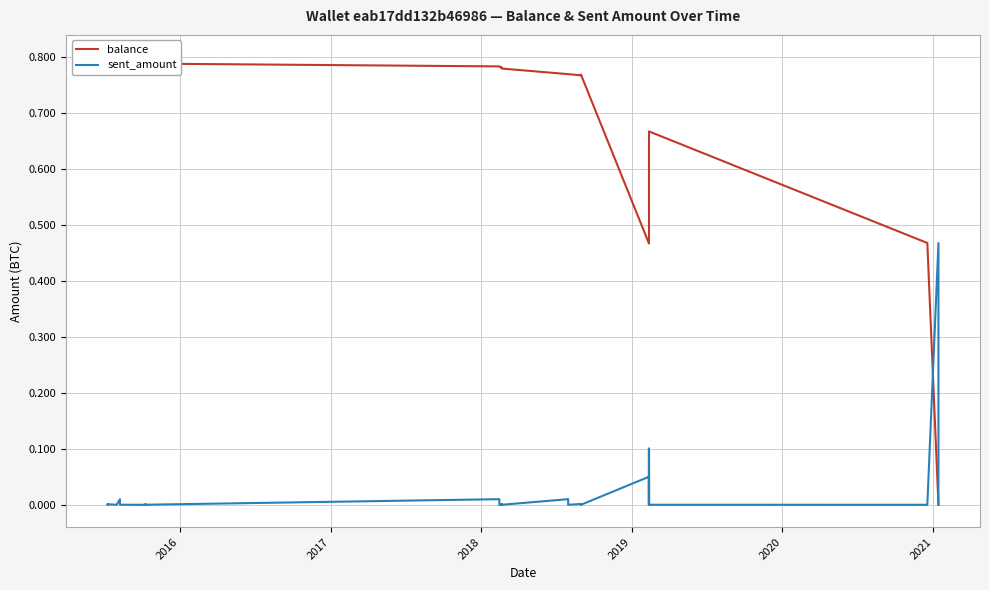

List the series in order of their peak value, lowest first.

sent_amount, balance